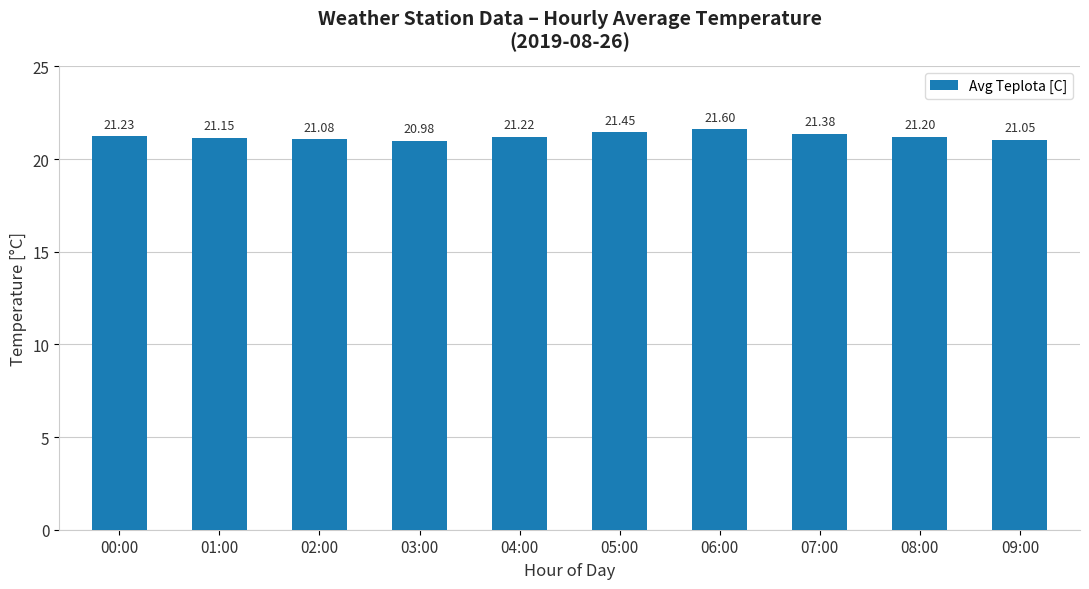

Which has a higher value, 03:00 or 06:00?

06:00